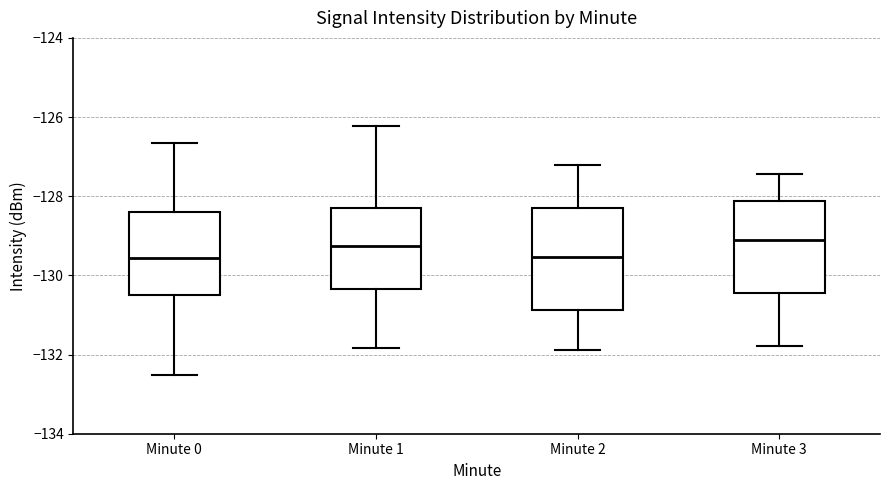

Reading left to right, transcribe this box plot: for each box, give where its median line is, the range the box spans, and where its two whiskers end, as read against the y-axis. The values are not printed on the chart, so give them approximately, as read against the axis.

Minute 0: median -129.6, box -130.4 to -128.4, whiskers -132.6 to -126.6
Minute 1: median -129.2, box -130.4 to -128.2, whiskers -131.8 to -126.2
Minute 2: median -129.6, box -130.8 to -128.2, whiskers -131.8 to -127.2
Minute 3: median -129.2, box -130.4 to -128.2, whiskers -131.8 to -127.4